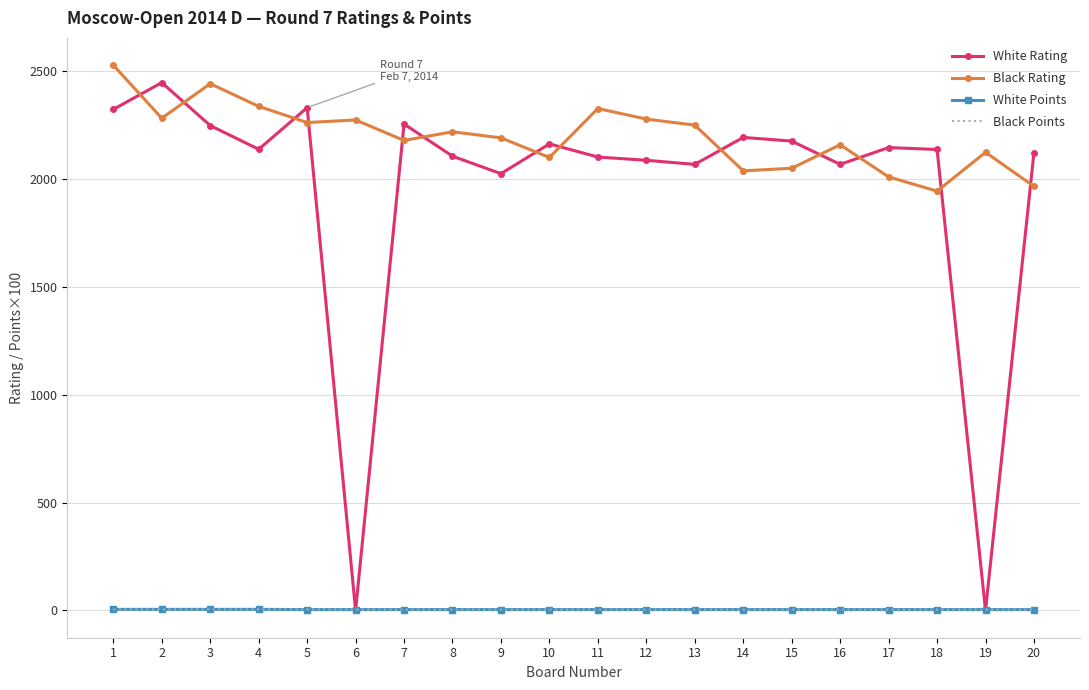

True or false: Black Points has a value of 4 at 18.

True